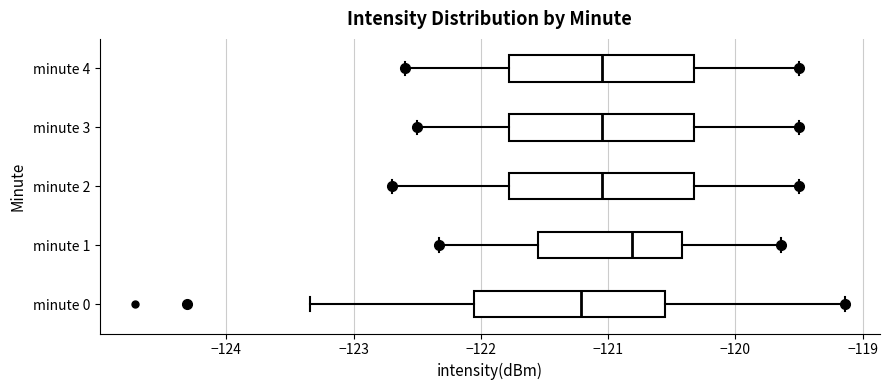

Reading bottom to top, read every box against the x-axis: the position of its median line, the range the box covers, and the ends of its whiskers. The values are not printed on the chart, so give them approximately, as read against the axis.

minute 0: median -121.2, box -122.1 to -120.6, whiskers -123.3 to -119.1
minute 1: median -120.8, box -121.5 to -120.4, whiskers -122.3 to -119.6
minute 2: median -121.0, box -121.8 to -120.3, whiskers -122.7 to -119.5
minute 3: median -121.0, box -121.8 to -120.3, whiskers -122.5 to -119.5
minute 4: median -121.0, box -121.8 to -120.3, whiskers -122.6 to -119.5